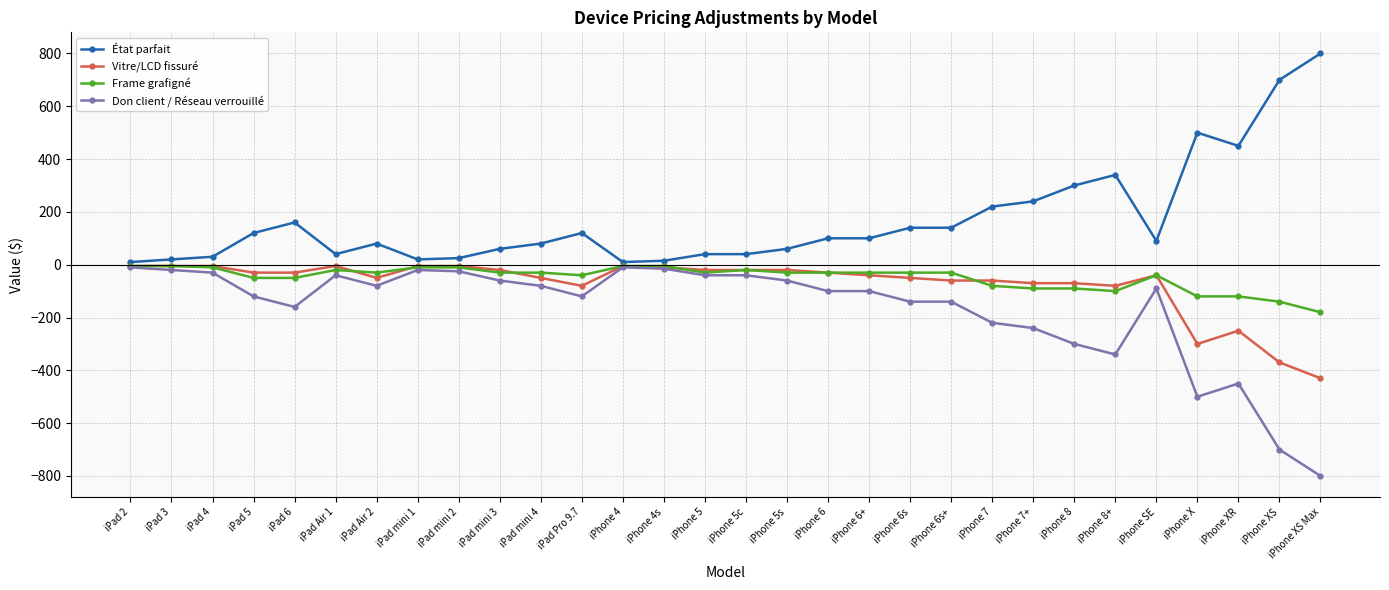

Does the chart display data point markers on the line(s)?

Yes